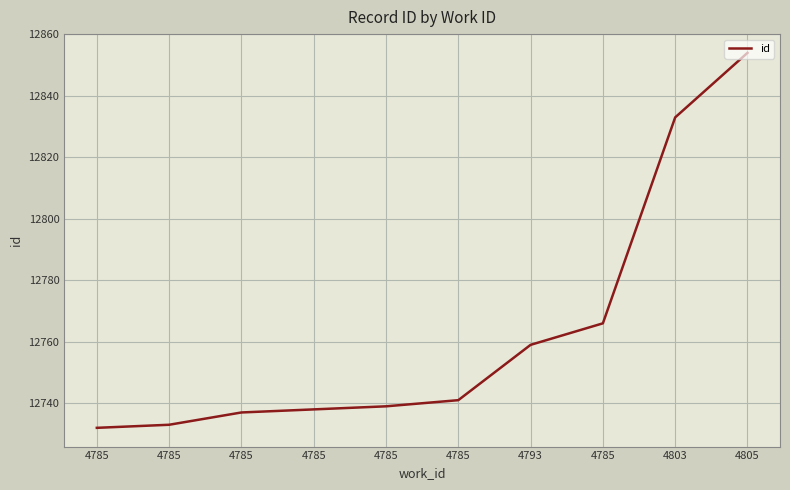

Reading left to right, list all the values displayed in this chart.

4785=12732	4785=12733	4785=12737	4785=12738	4785=12739	4785=12741	4793=12759	4785=12766	4803=12833	4805=12854